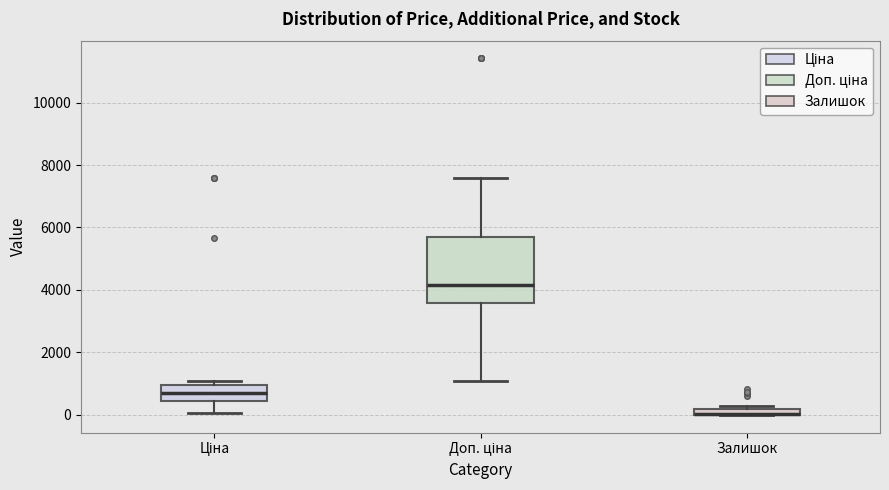

Where does the median line of the box for Ціна sit on the y-axis? The values are not printed on the chart, so give them approximately, as read against the axis.

600